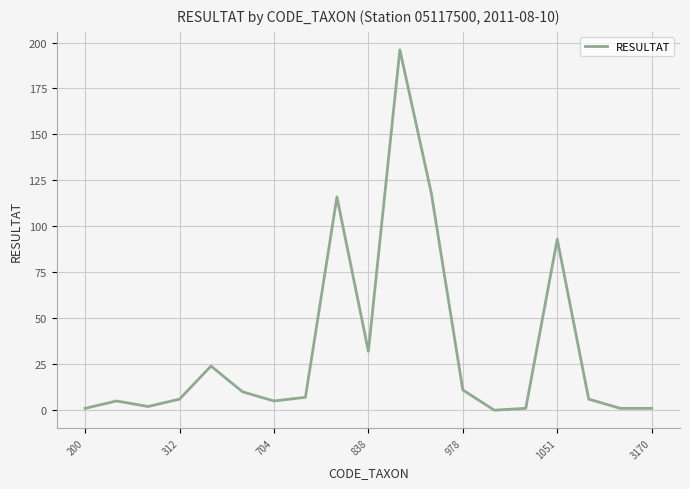

What is the difference between the second highest and second lowest values?

117